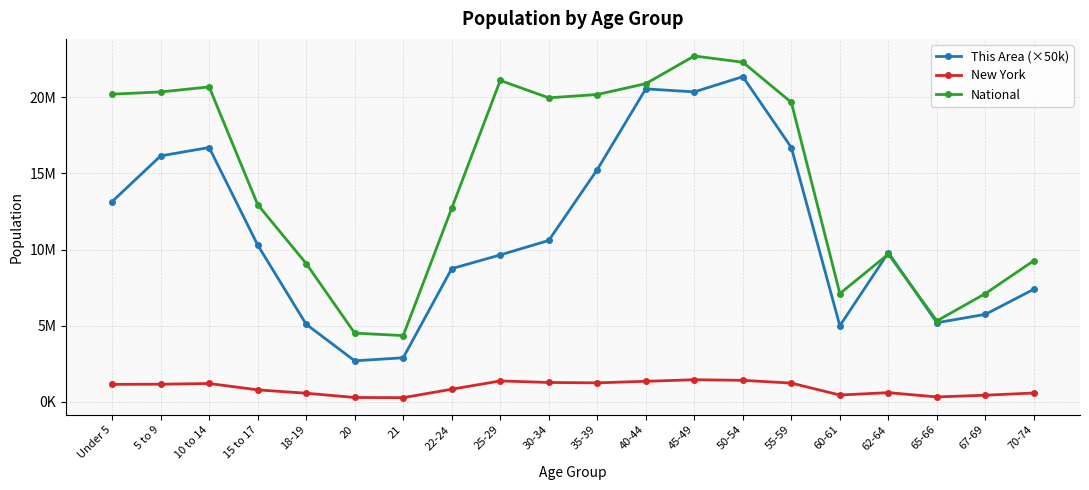

At which category does the chart reach its minimum across all series?

21